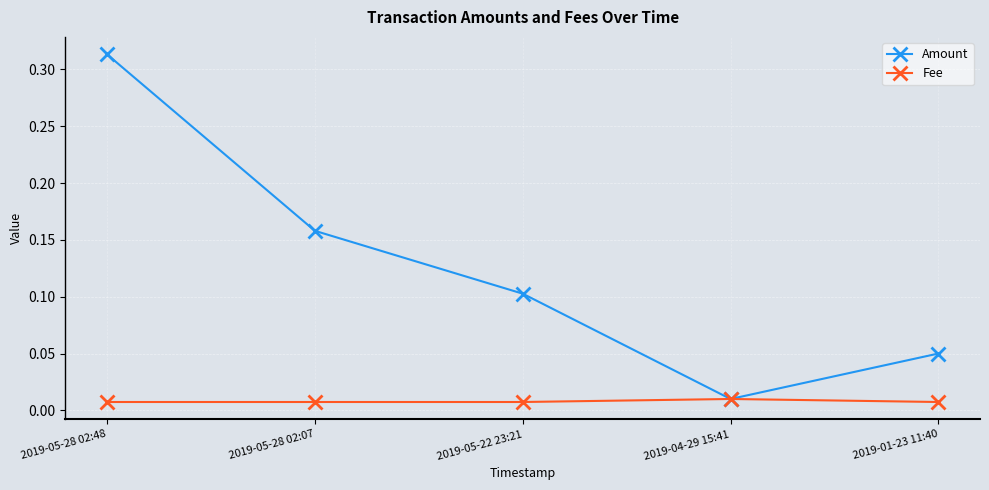

List the labels in order of Amount value, largest first.

2019-05-28 02:48, 2019-05-28 02:07, 2019-05-22 23:21, 2019-01-23 11:40, 2019-04-29 15:41